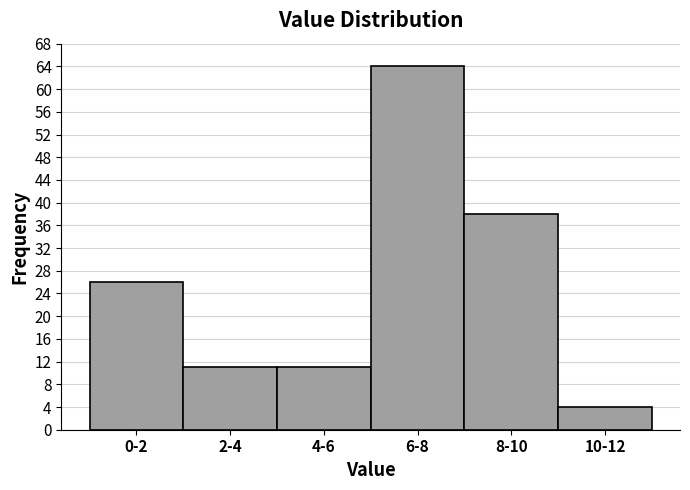

Reading left to right, extract all data points from this chart.

26	11	11	64	38	4